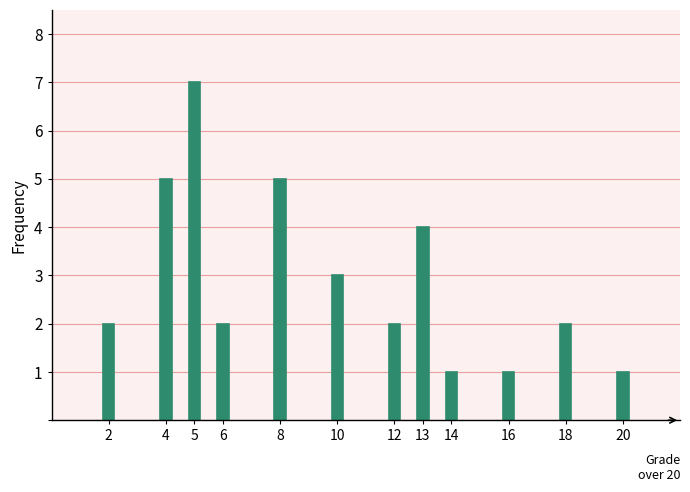

Reading left to right, what are all the values shown in this chart?

2	5	7	2	5	3	2	4	1	1	2	1